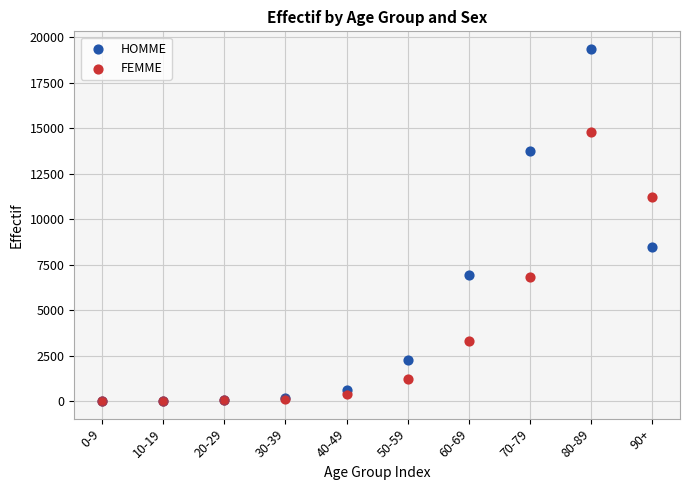

Across all series, what Y value is closest to 9677?

8477